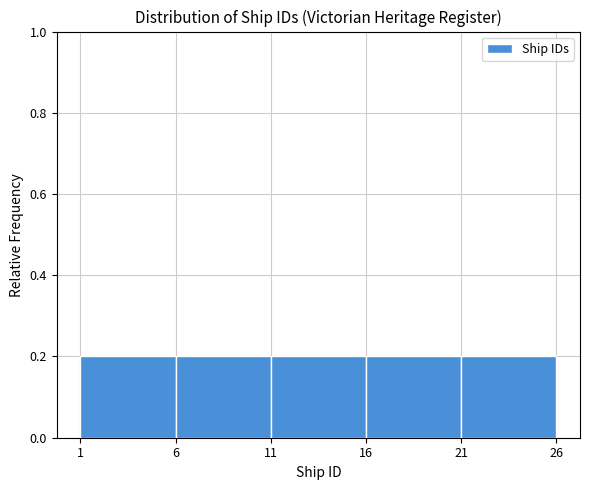

How tall is the bar that spans 1 to 6 on the x-axis? The values are not printed on the chart, so give them approximately, as read against the axis.

0.2